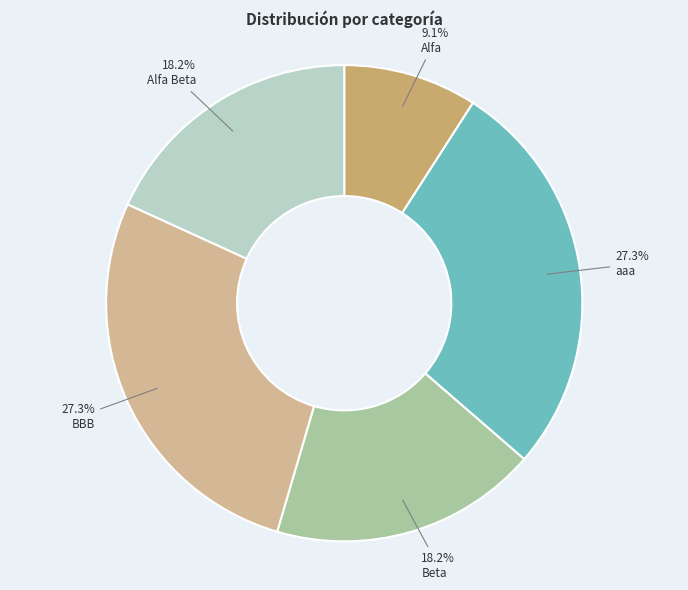

Do Beta and Alfa Beta together represent more than half of the pie?

No